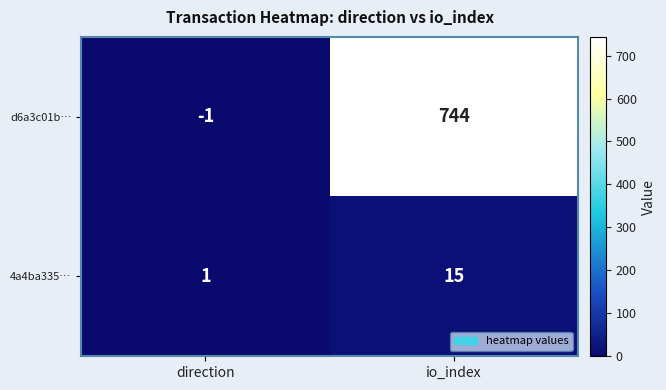

What is the average value of the 4a4ba335… series?

8